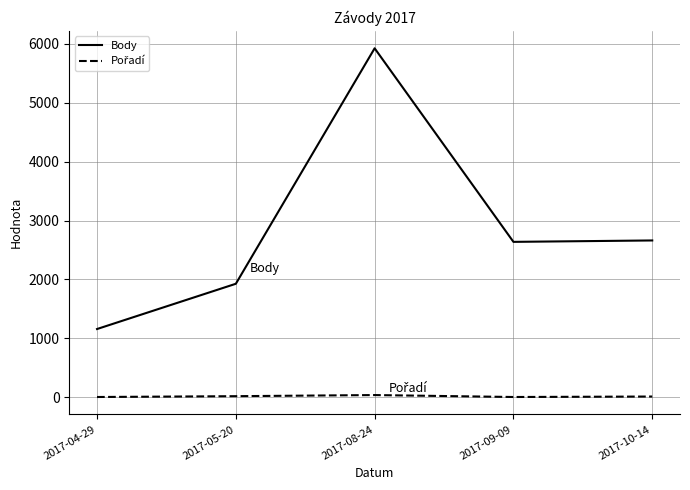

What is the total value across all series at 2017-09-09?

2638